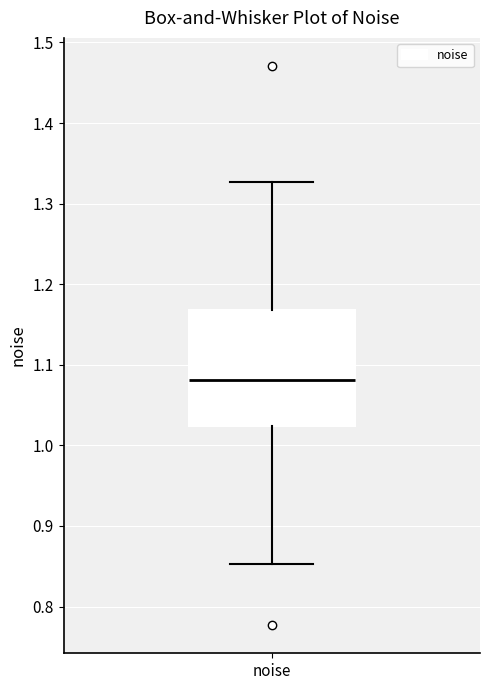

Read this box plot against the y-axis: the position of the median line, the range covered by the box, and the ends of both whiskers. The values are not printed on the chart, so give them approximately, as read against the axis.

median 1.08, box 1.02 to 1.17, whiskers 0.85 to 1.33